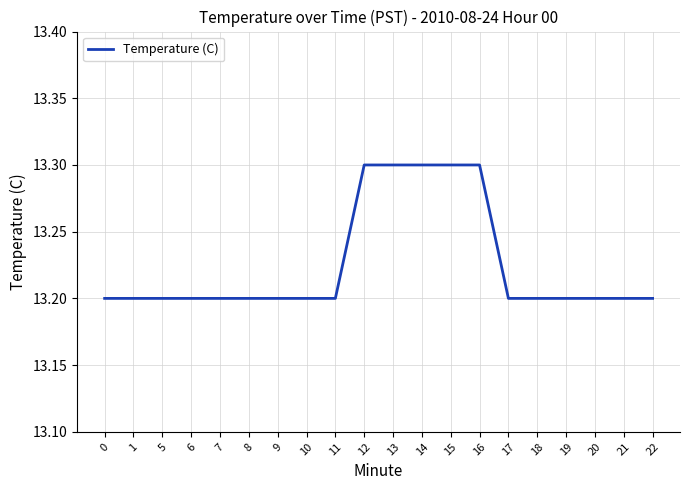

Is it true that the value at 13 is 18.2?

False